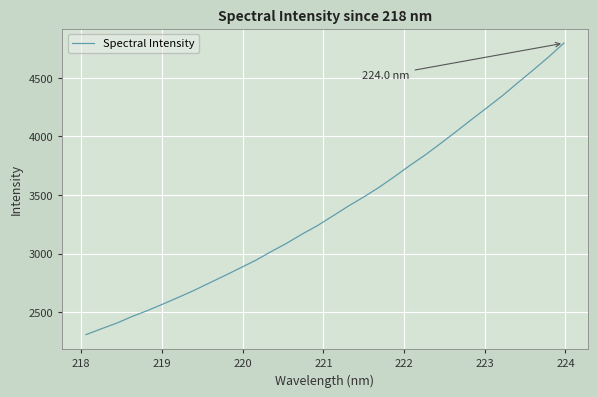

What is the minimum value shown in the chart?

2308.2